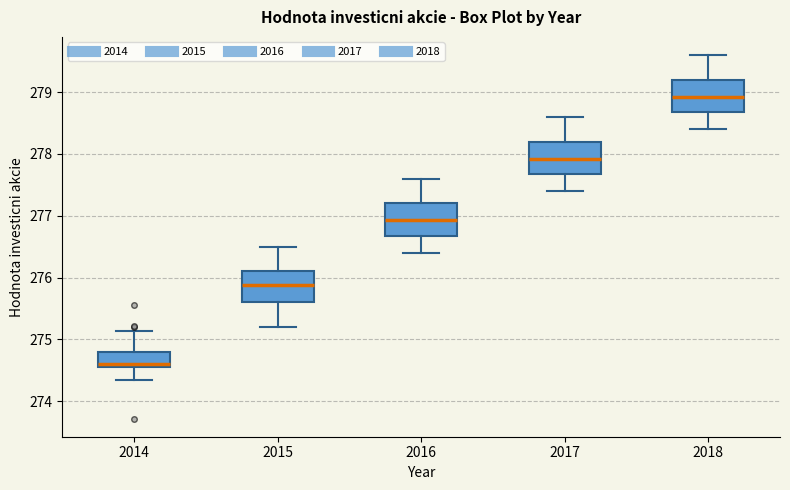

Reading left to right, read every box against the y-axis: the position of its median line, the range the box covers, and the ends of its whiskers. The values are not printed on the chart, so give them approximately, as read against the axis.

2014: median 274.6, box 274.5 to 274.8, whiskers 274.4 to 275.1
2015: median 275.9, box 275.6 to 276.1, whiskers 275.2 to 276.5
2016: median 276.9, box 276.7 to 277.2, whiskers 276.4 to 277.6
2017: median 277.9, box 277.7 to 278.2, whiskers 277.4 to 278.6
2018: median 278.9, box 278.7 to 279.2, whiskers 278.4 to 279.6